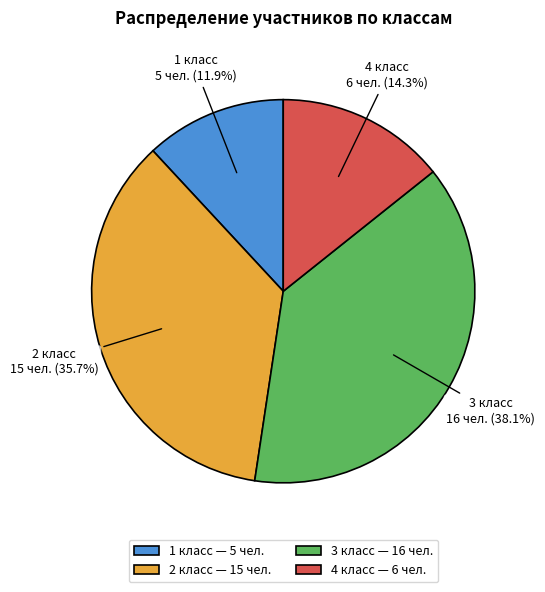

How many segments does this pie chart have?

4